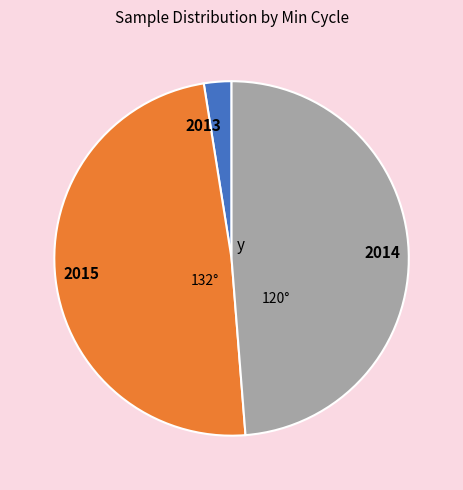

How many segments does this pie chart have?

3